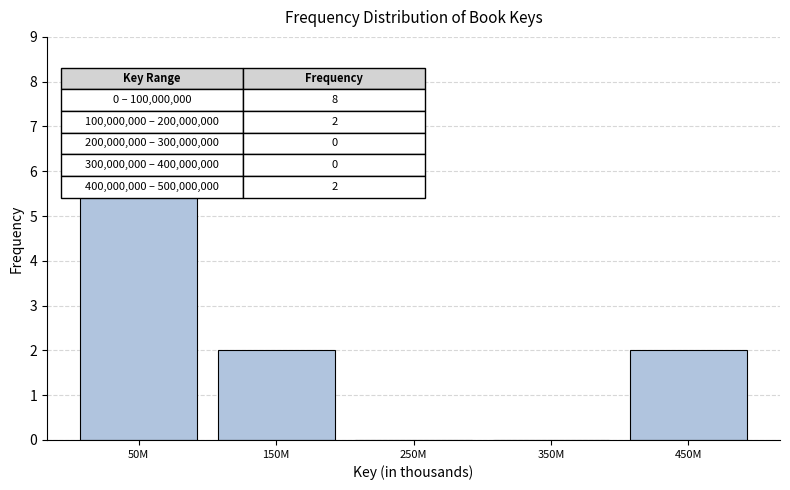

Reading right to left, what are all the values shown in this chart?

450M=2	350M=0	250M=0	150M=2	50M=8